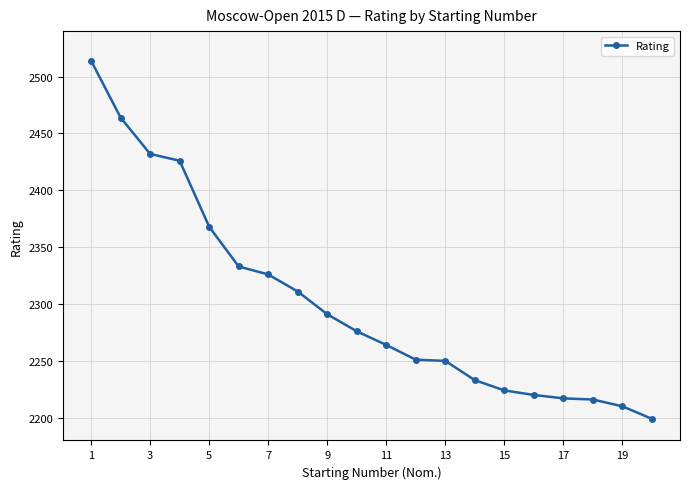

How many lines are shown in the chart?

1